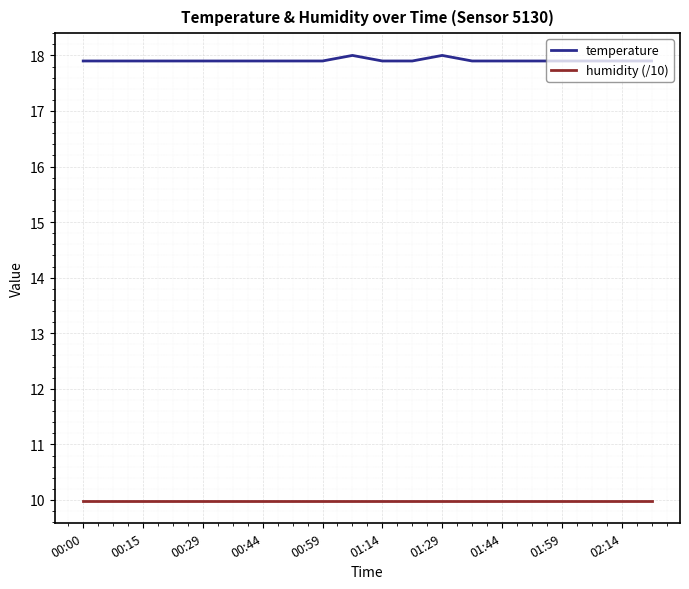

List the series in order of their peak value, lowest first.

humidity (/10), temperature